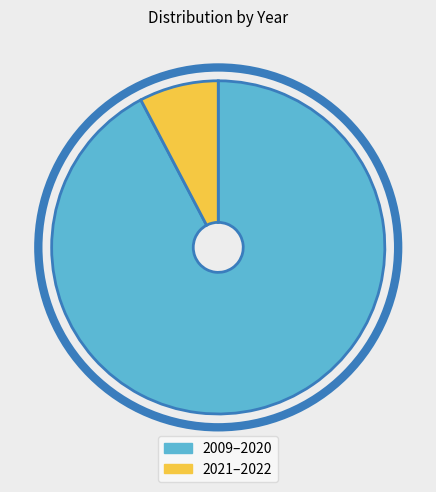

Does any single category account for the majority?

Yes